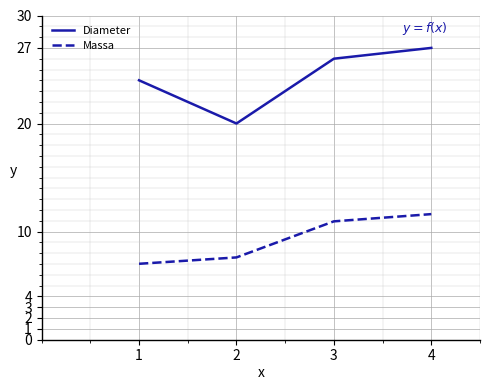

What is the average value of the Massa series?

9.3